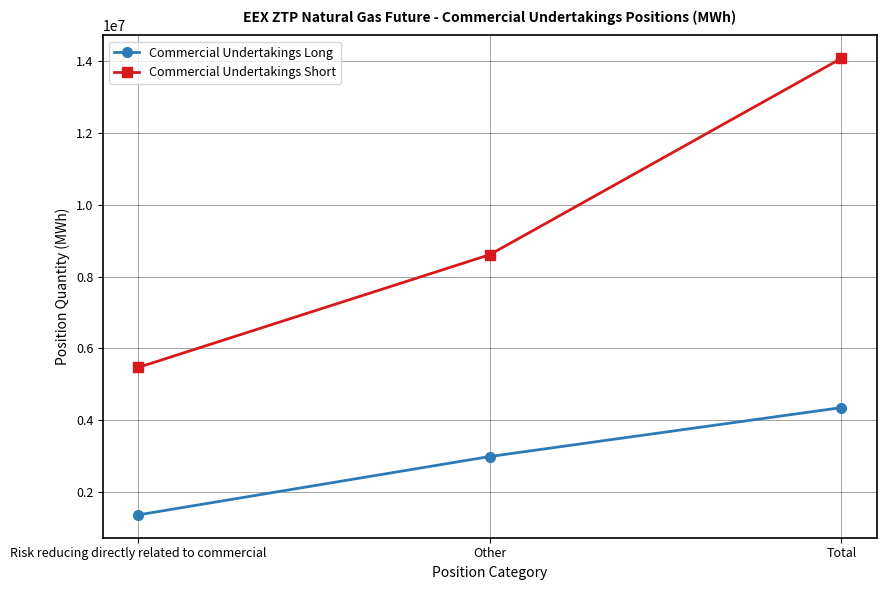

Between Risk reducing directly related to commercial and Other, which series saw the biggest shift?

Commercial Undertakings Short